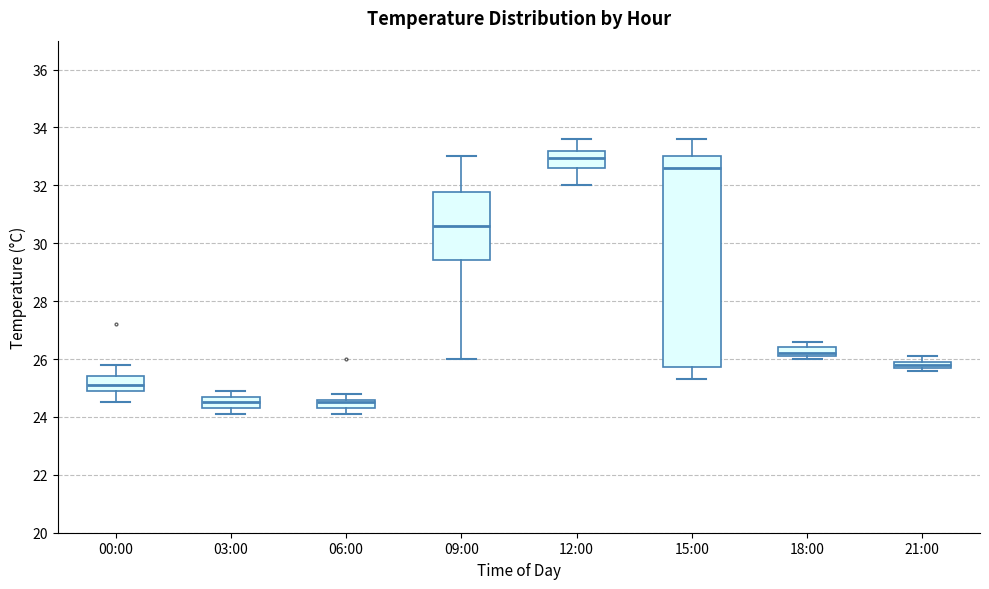

Where is the upper edge of the box for 06:00 on the y-axis? The values are not printed on the chart, so give them approximately, as read against the axis.

24.6